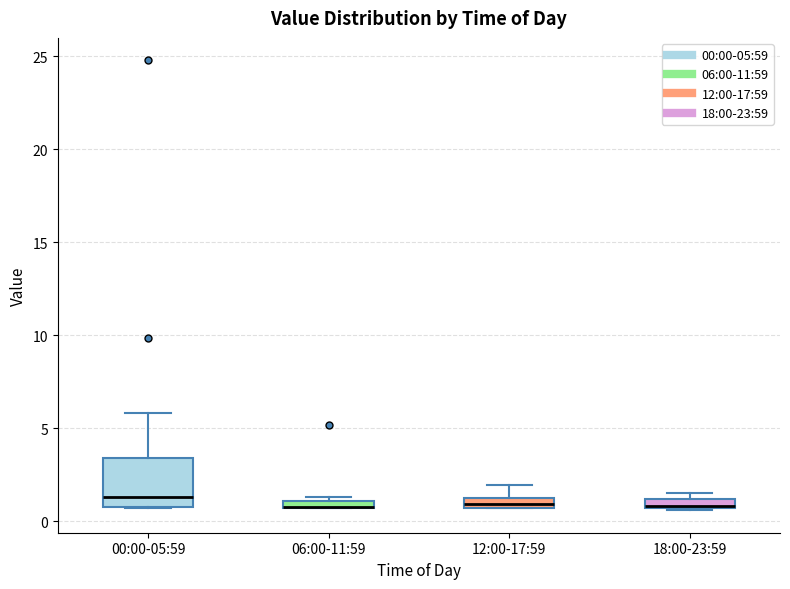

Which box is the tallest, from its lower edge to its upper edge?

00:00-05:59